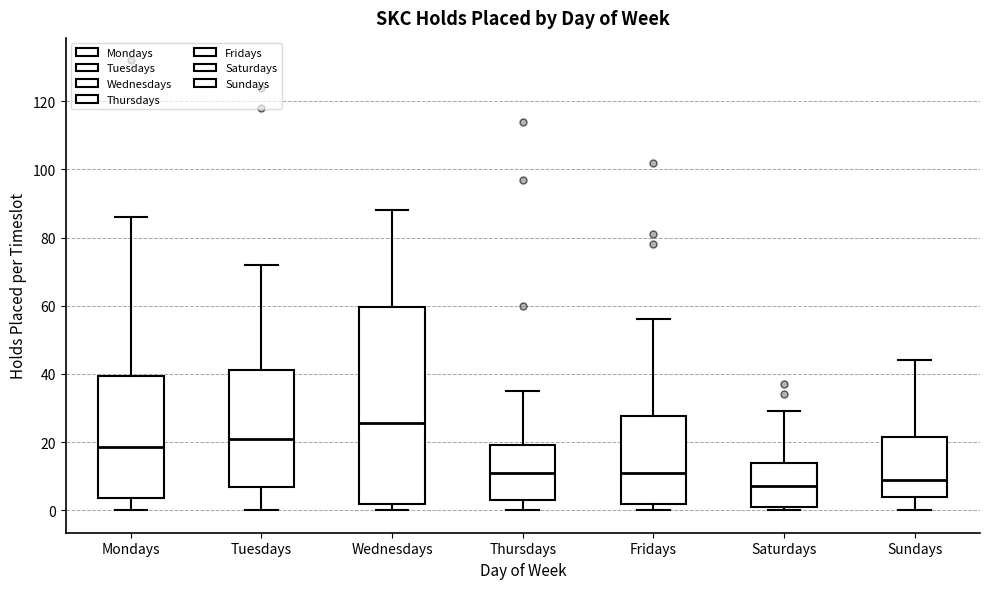

Which box has the highest median line?

Wednesdays